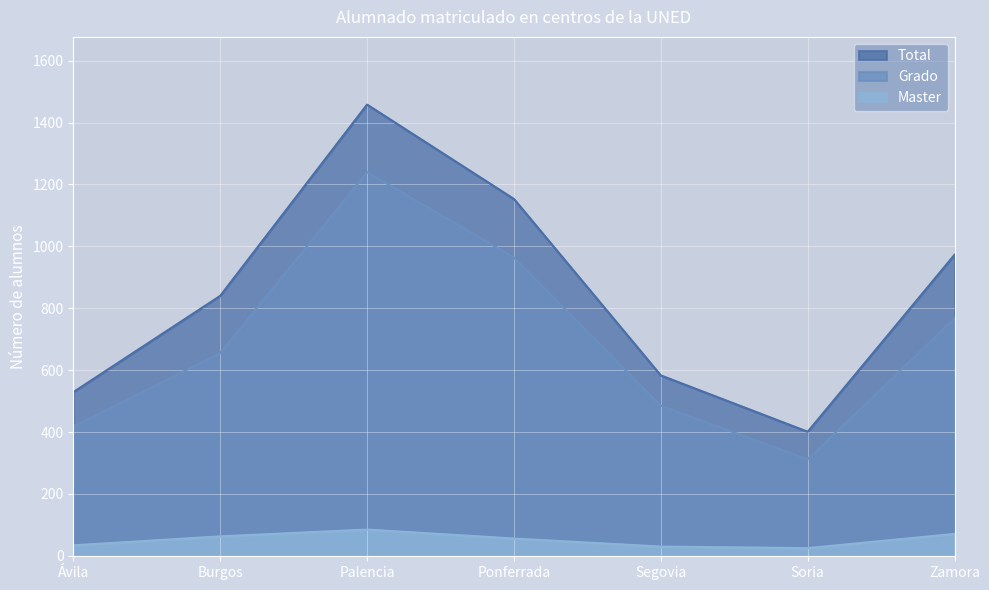

What is the maximum value for Grado?

1240